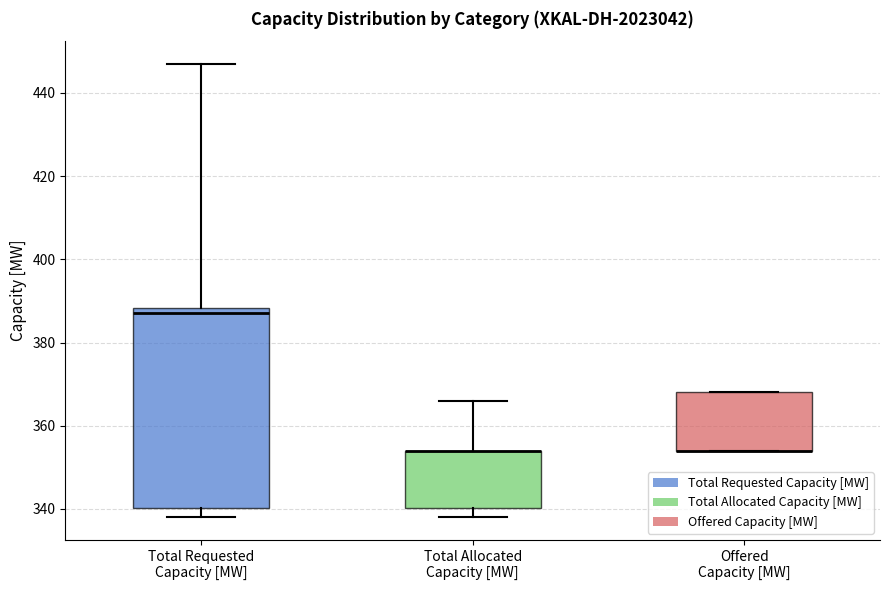

Reading left to right, transcribe this box plot: for each box, give where its median line is, the range the box spans, and where its two whiskers end, as read against the y-axis. The values are not printed on the chart, so give them approximately, as read against the axis.

Total Requested Capacity [MW]: median 388 (just below the box's upper edge), box 340 to 388, whiskers 338 to 448
Total Allocated Capacity [MW]: median 354 (drawn on the box's upper edge), box 340 to 354, whiskers 338 to 366
Offered Capacity [MW]: median 354 (drawn on the box's lower edge), box 354 to 368, whiskers 354 to 368